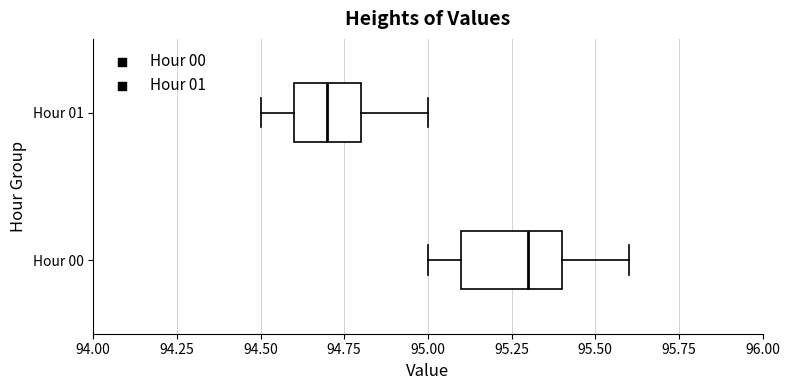

Where is the right edge of the box for Hour 01 on the x-axis? The values are not printed on the chart, so give them approximately, as read against the axis.

94.8